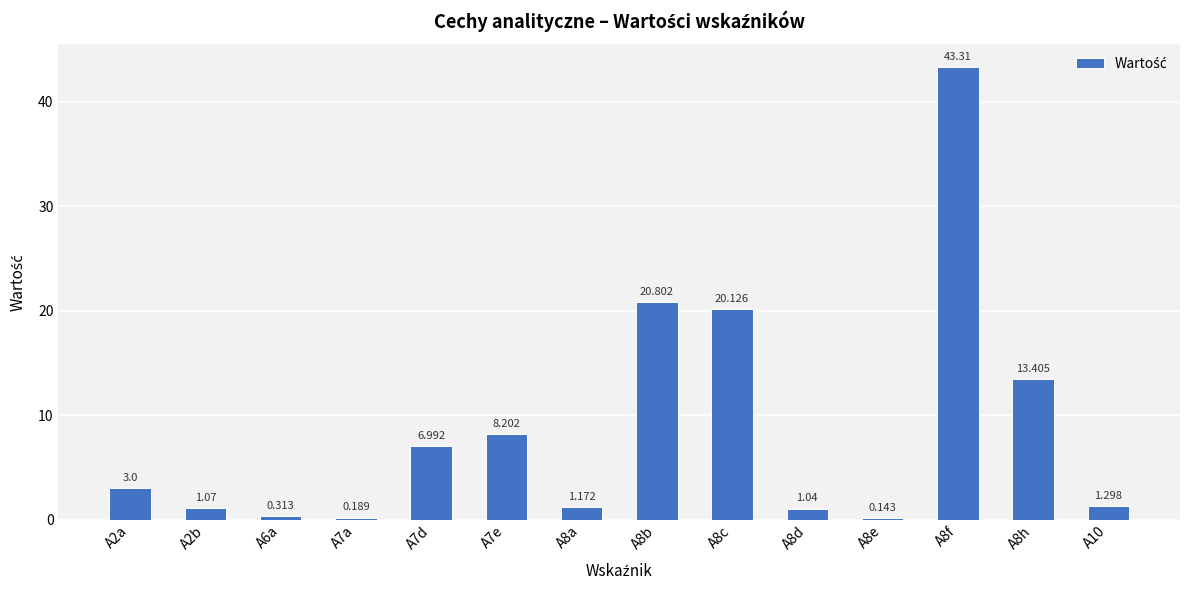

Read the value at A8b.

20.8